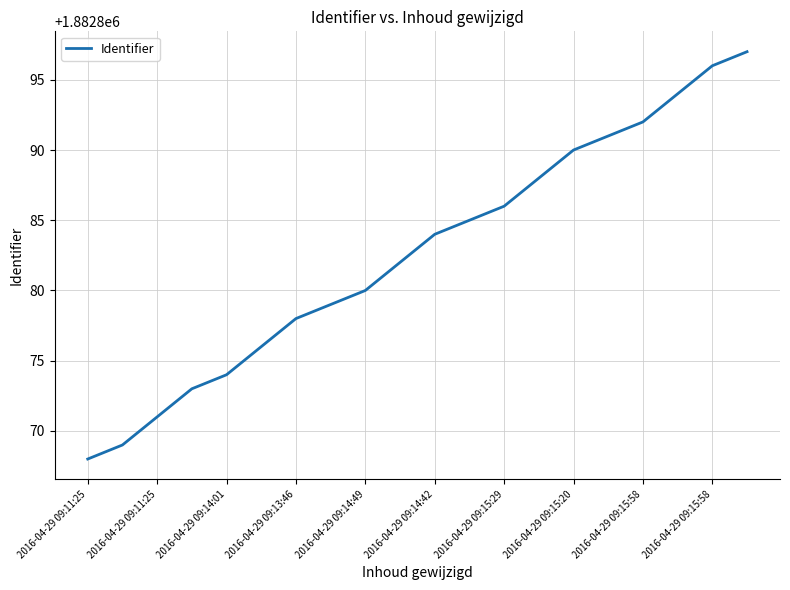

What is the difference between the maximum and minimum values?

29